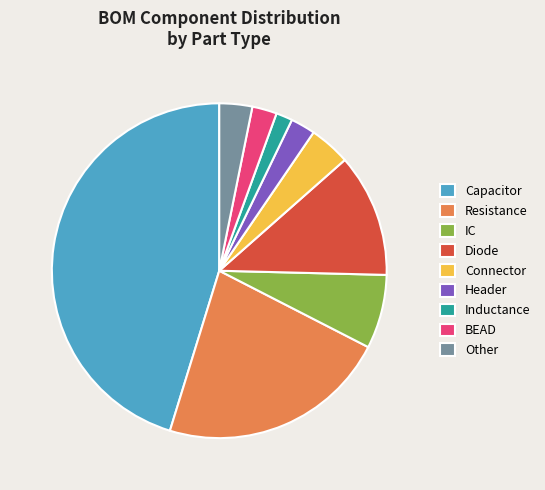

True or false: Inductance accounts for 2% of the total.

True